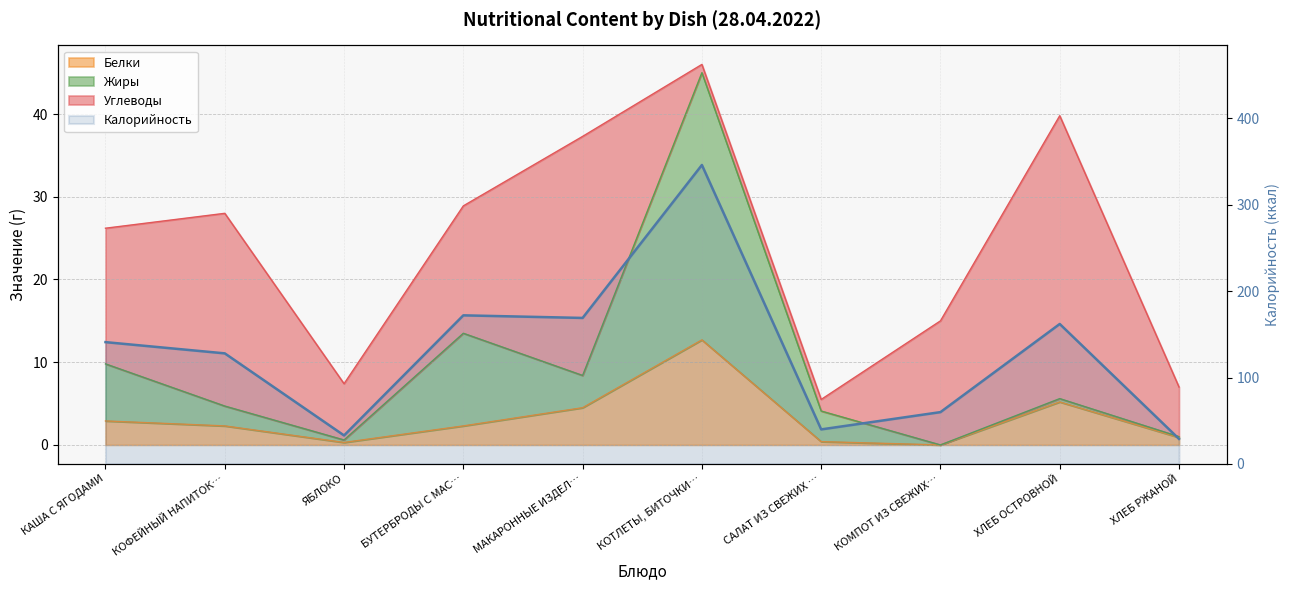

Does the chart have visible grid lines?

Yes